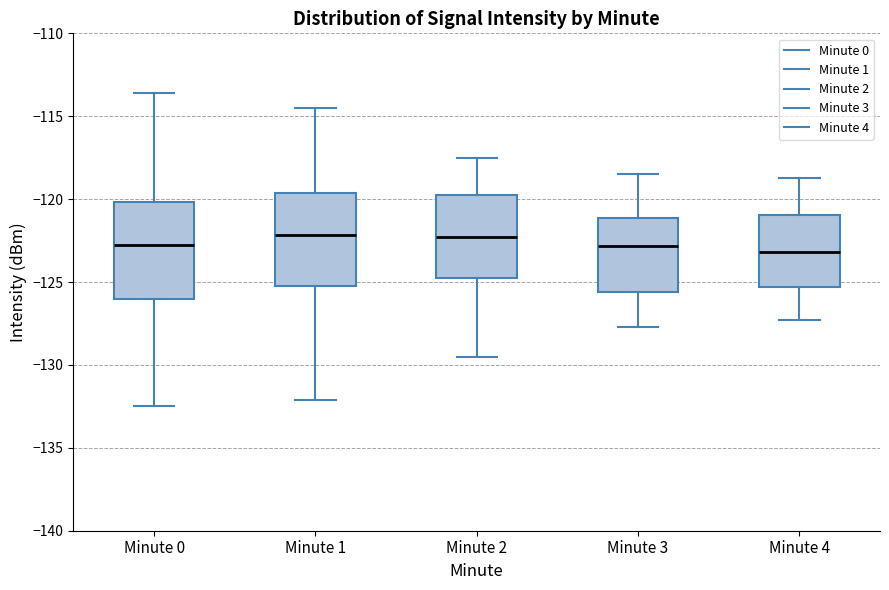

Where does the lower whisker of the box for Minute 3 end on the y-axis? The values are not printed on the chart, so give them approximately, as read against the axis.

-127.5